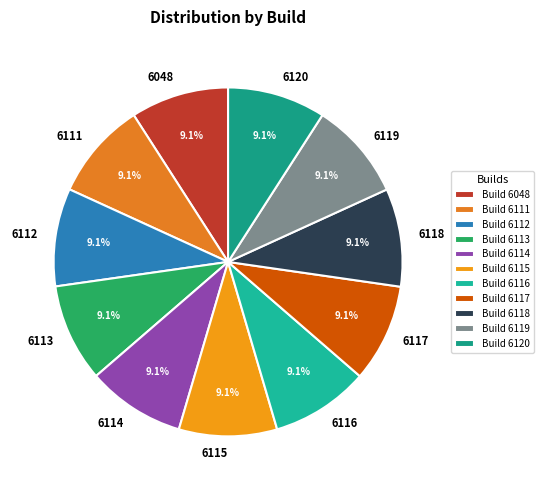

Which slice is the smallest?

6111